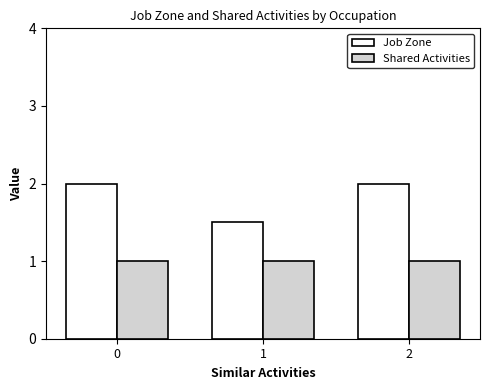

Is the value of Job Zone at 1 greater than the value of Shared Activities at 0?

Yes